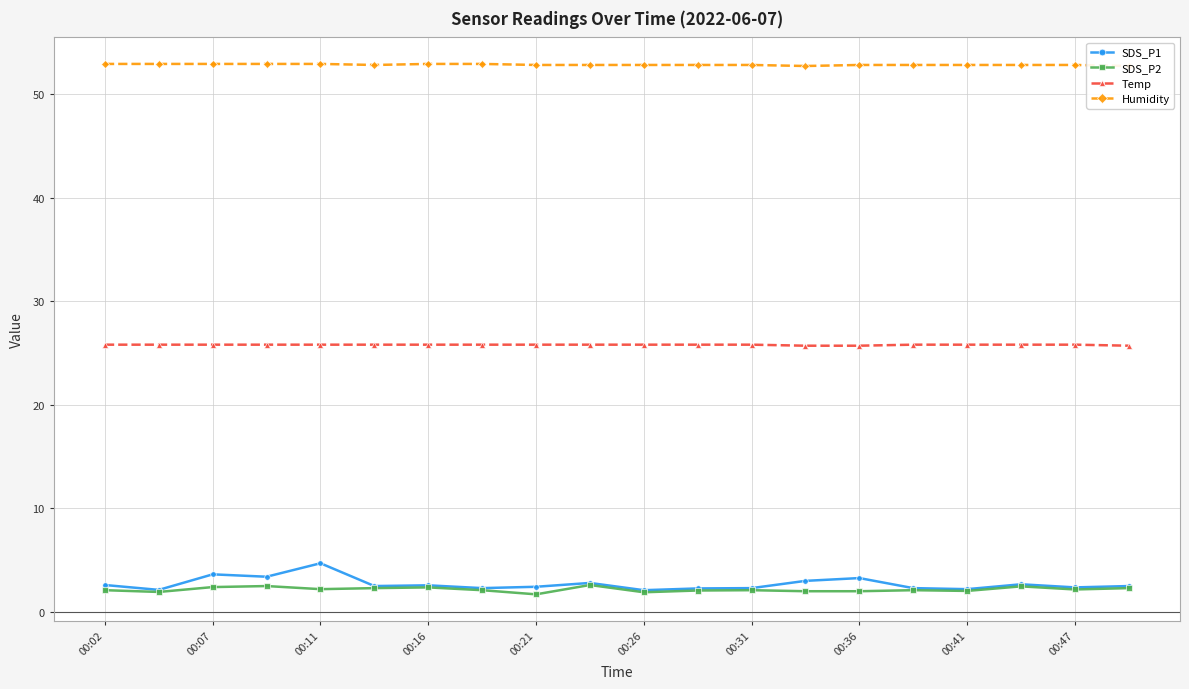

Reading right to left, what are all the values shown in this chart?

SDS_P1: 2.5	2.4	2.7	2.2	2.3	3.3	3.0	2.3	2.3	2.1	2.8	2.4	2.3	2.6	2.5	4.7	3.4	3.6	2.1	2.6
SDS_P2: 2.3	2.2	2.5	2.0	2.1	2.0	2.0	2.1	2.1	1.9	2.6	1.7	2.1	2.4	2.3	2.2	2.5	2.4	1.9	2.1
Temp: 25.7	25.8	25.8	25.8	25.8	25.7	25.7	25.8	25.8	25.8	25.8	25.8	25.8	25.8	25.8	25.8	25.8	25.8	25.8	25.8
Humidity: 52.7	52.8	52.8	52.8	52.8	52.8	52.7	52.8	52.8	52.8	52.8	52.8	52.9	52.9	52.8	52.9	52.9	52.9	52.9	52.9